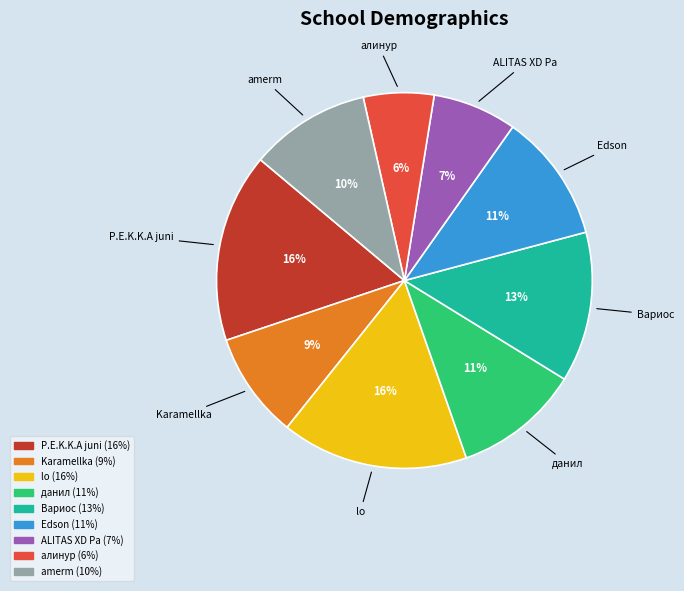

Which category has the smallest portion of the pie?

алинур